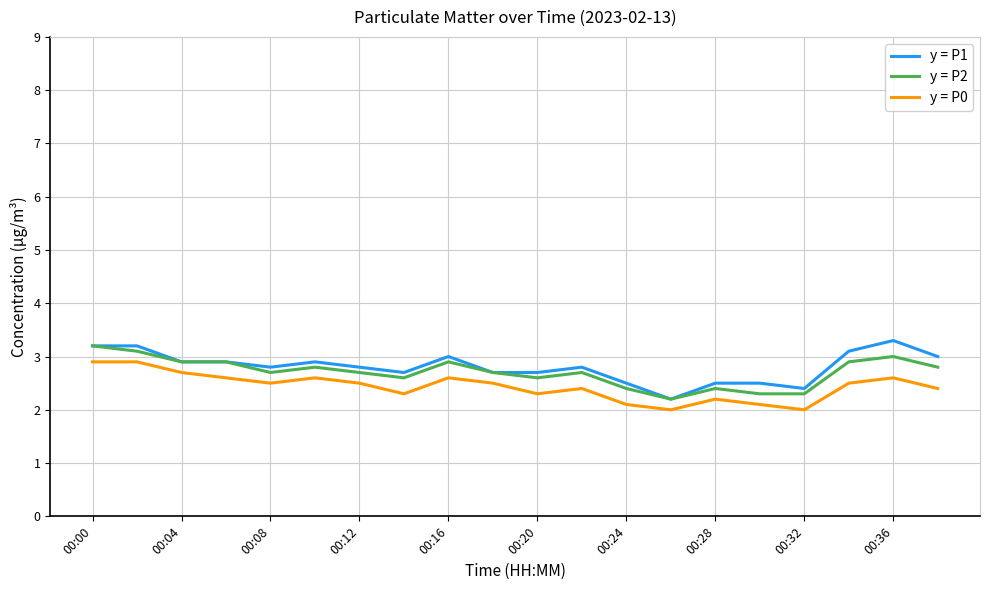

What is the minimum value for y = P0?

2.0